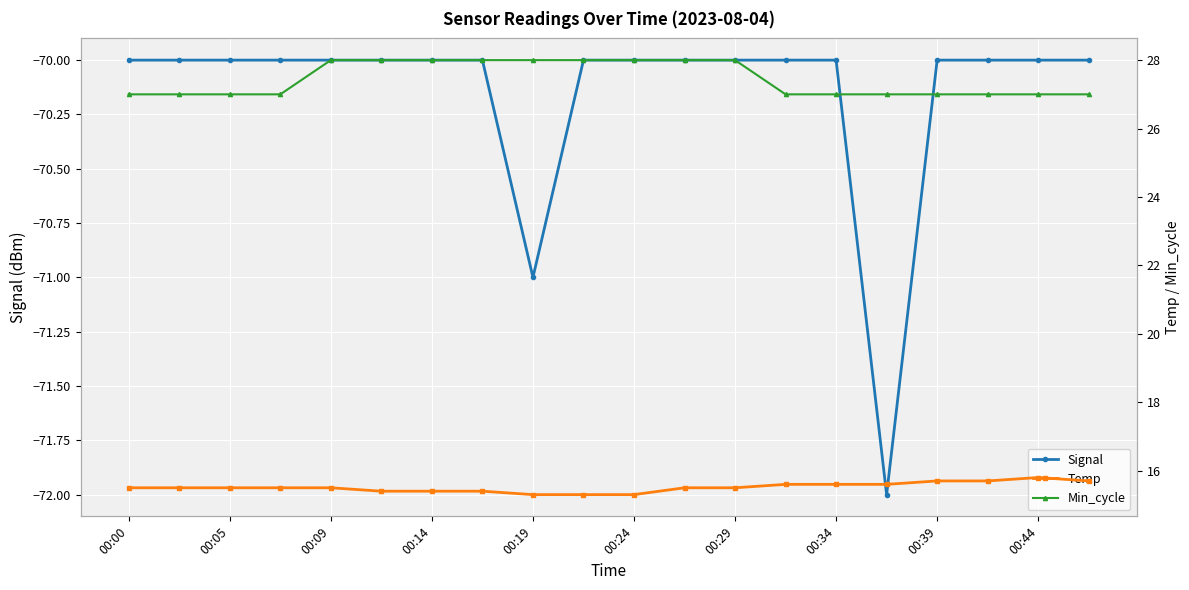

True or false: Signal has a value of -93.9 at 11.

False